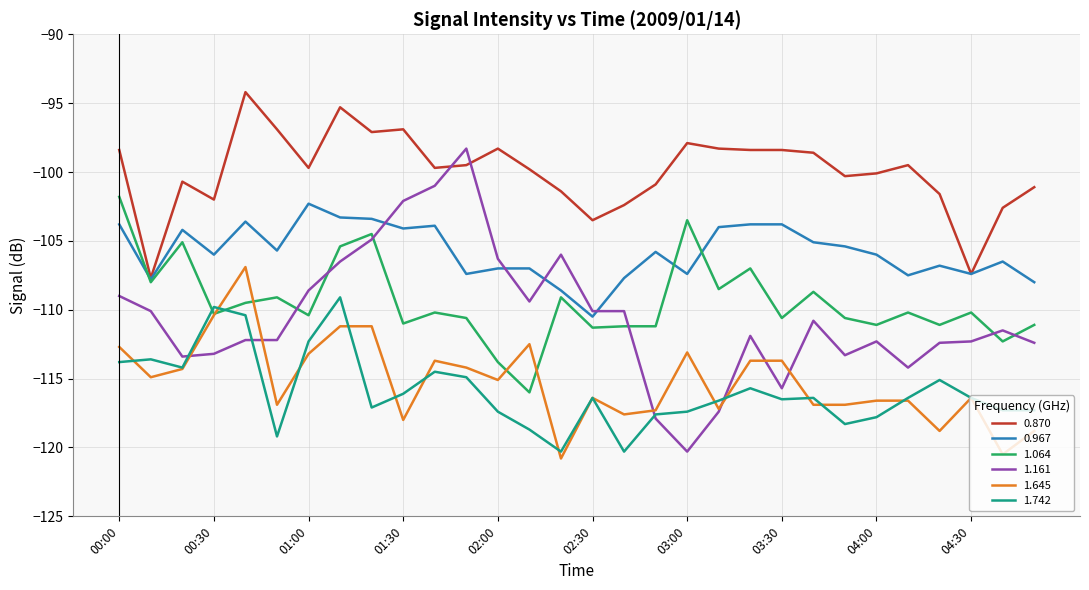

What is the smallest value displayed?

-120.8